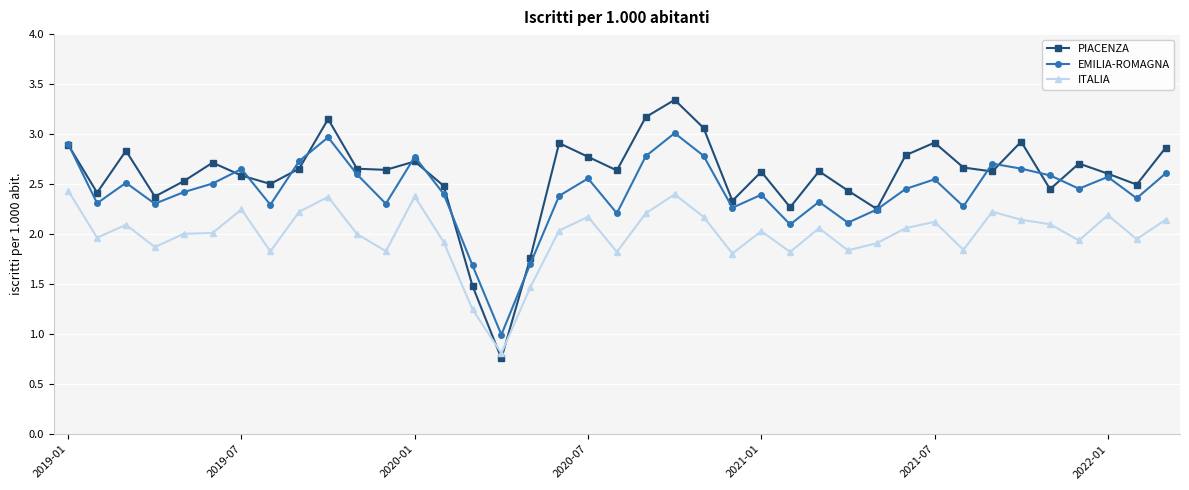

True or false: ITALIA and EMILIA-ROMAGNA intersect in this chart.

False